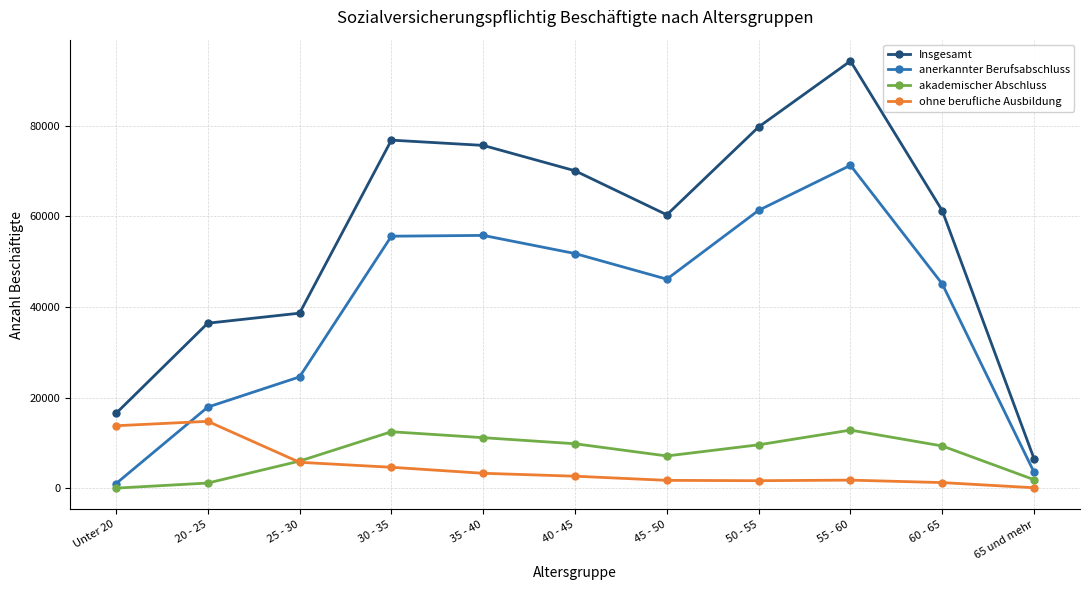

What is the value of the Insgesamt point at the 2nd from the left?

36421